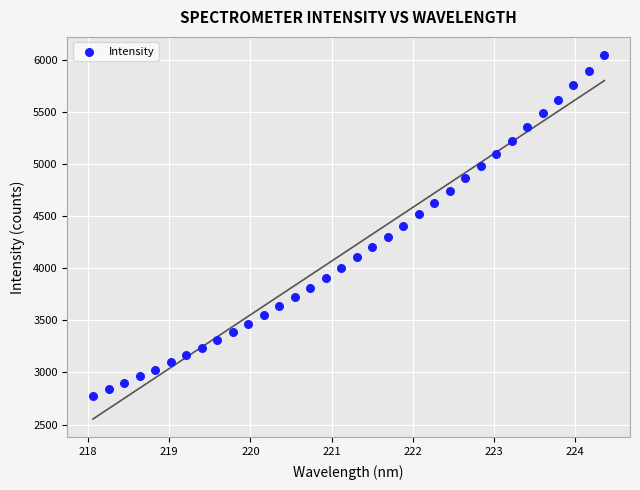

What is the range of X values (max minus min)?

6.3